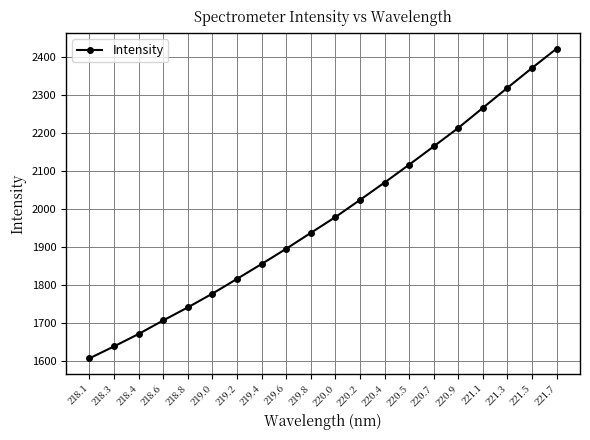

What is the approximate value at 219.2?

1816.2